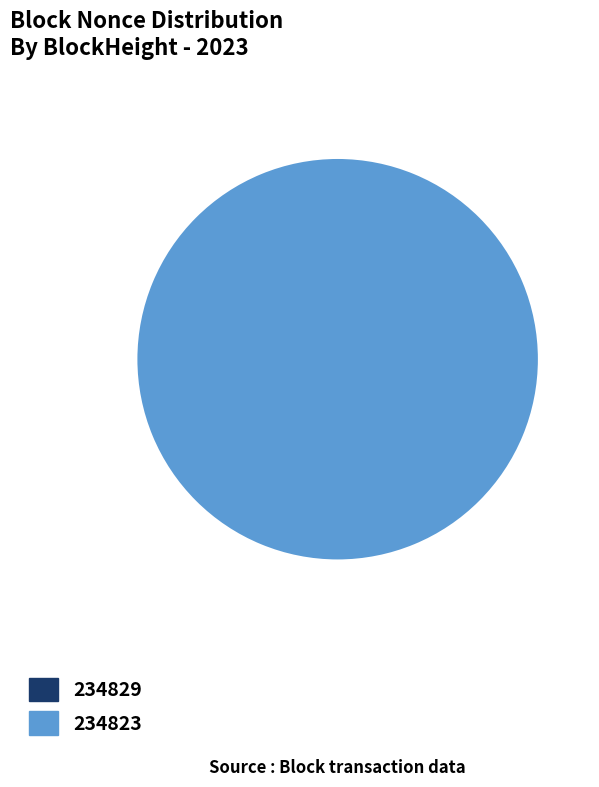

How many slices are in this pie chart?

2